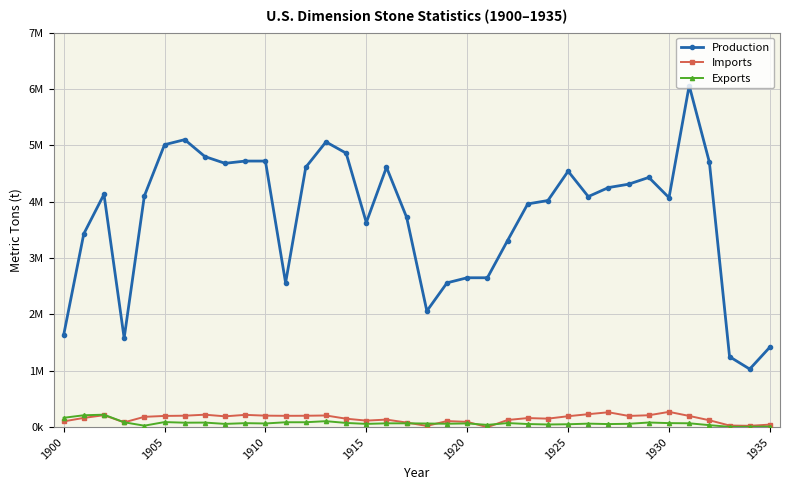

List the series in order of their peak value, highest first.

Production, Imports, Exports